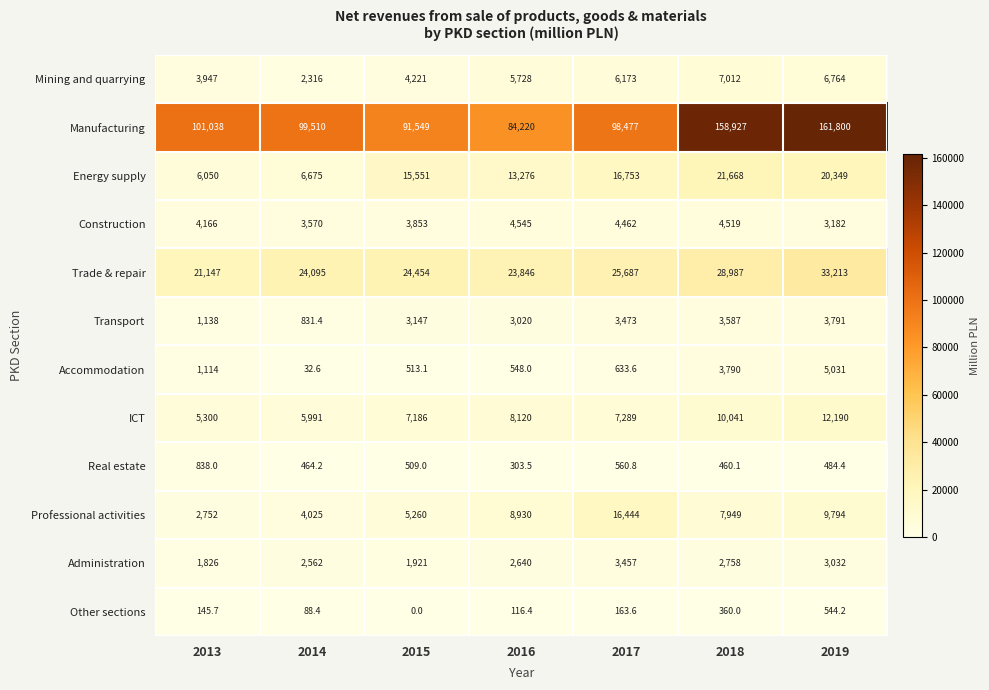

List the series in order of their peak value, highest first.

Manufacturing, Trade & repair, Energy supply, Professional activities, ICT, Mining and quarrying, Accommodation, Construction, Transport, Administration, Real estate, Other sections